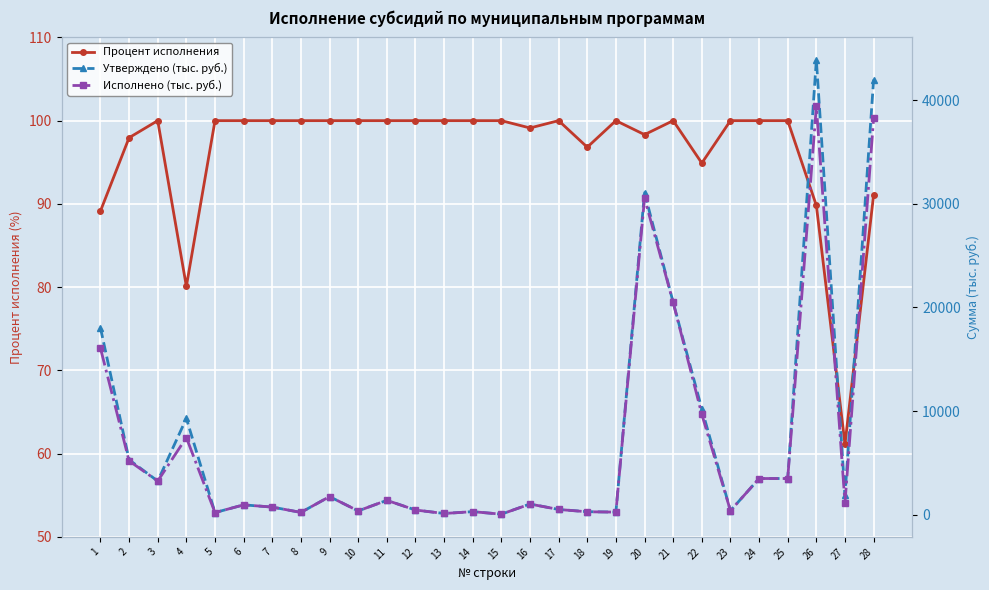

Reading left to right, what are all the values shown in this chart?

Процент исполнения: 1=89.1	2=98.0	3=100.0	4=80.1	5=100.0	6=100.0	7=100.0	8=100.0	9=100.0	10=100.0	11=100.0	12=100.0	13=100.0	14=100.0	15=100.0	16=99.1	17=100.0	18=96.8	19=100.0	20=98.3	21=100.0	22=94.9	23=100.0	24=100.0	25=100.0	26=89.8	27=61.1	28=91.1
Утверждено (тыс. руб.): 1=18029.4	2=5298.8	3=3240.0	4=9290.6	5=200.0	6=945.1	7=730.0	8=215.1	9=1742.4	10=360.0	11=1382.4	12=448.1	13=112.4	14=289.3	15=46.4	16=1031.0	17=500.0	18=285.7	19=245.3	20=31073.6	21=20488.3	22=10206.1	23=379.2	24=3487.7	25=3487.7	26=43878.0	27=1878.0	28=42000.0
Исполнено (тыс. руб.): 1=16071.1	2=5190.0	3=3240.0	4=7441.1	5=200.0	6=945.1	7=730.0	8=215.1	9=1742.4	10=360.0	11=1382.4	12=448.1	13=112.4	14=289.3	15=46.4	16=1021.9	17=500.0	18=276.6	19=245.3	20=30552.7	21=20488.3	22=9685.2	23=379.2	24=3487.7	25=3487.7	26=39408.0	27=1148.0	28=38260.0